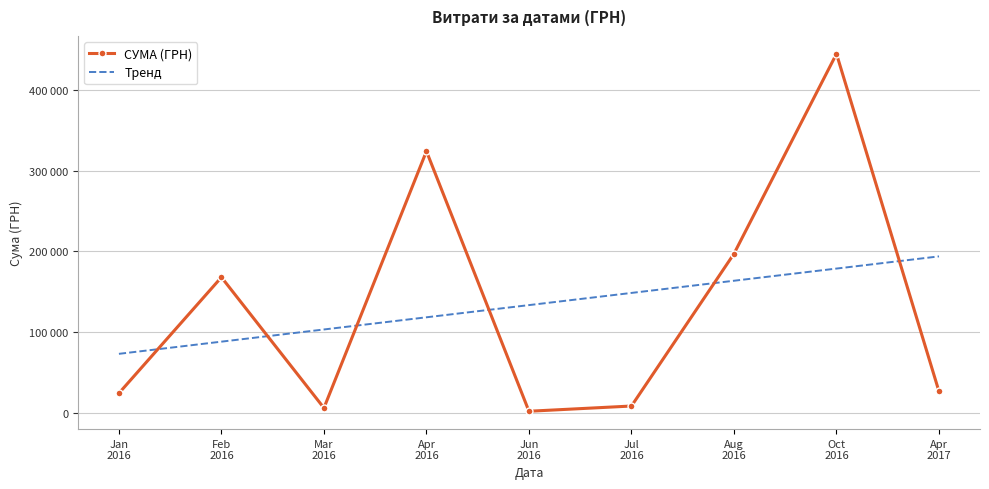

True or false: Тренд has more than 1 points higher than both neighbors.

False